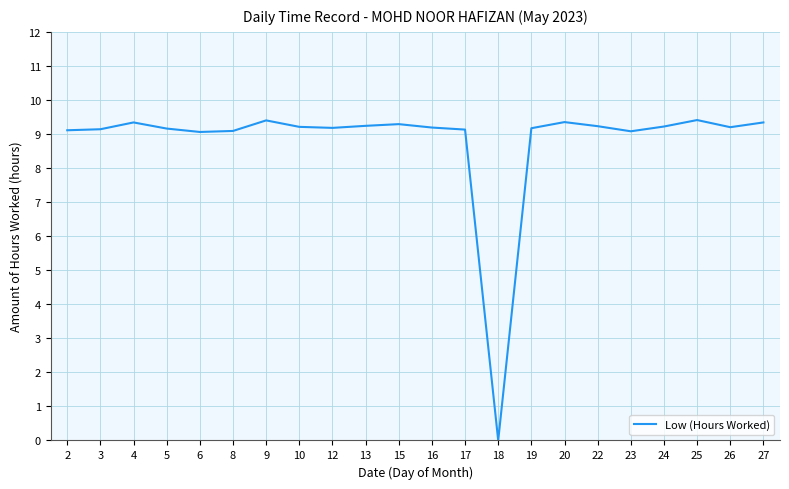

What is the ratio of the value at 24 to the value at 26?

1.0